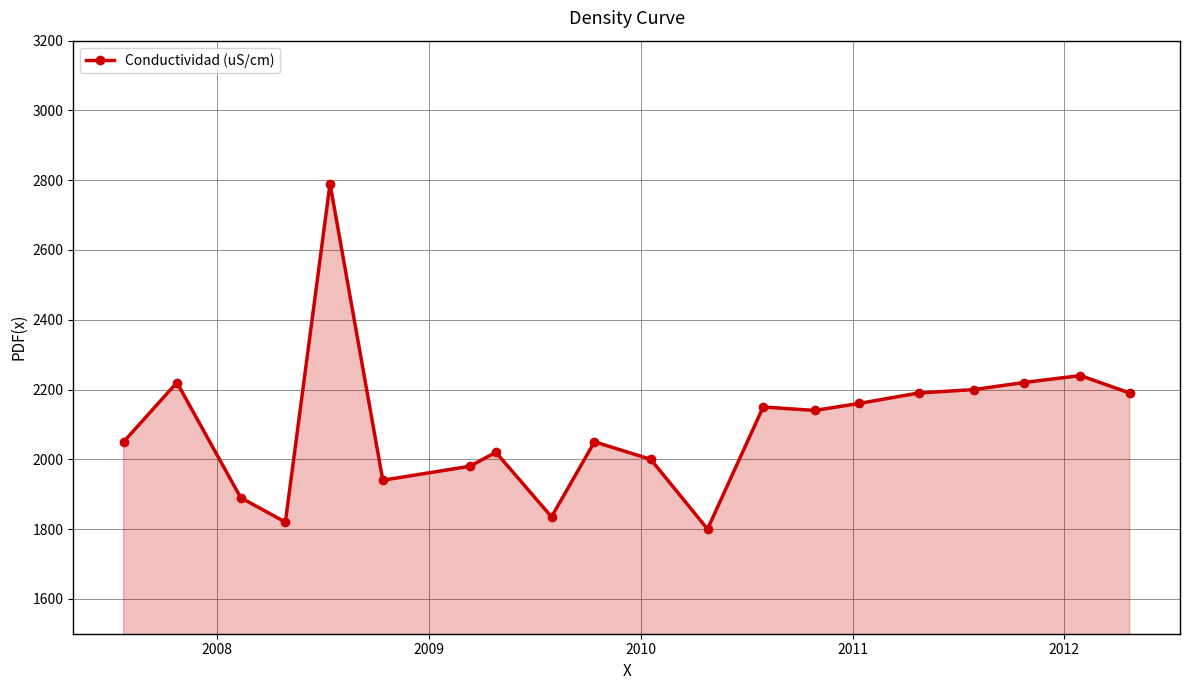

What is the value of the 11th point from the left?

2000